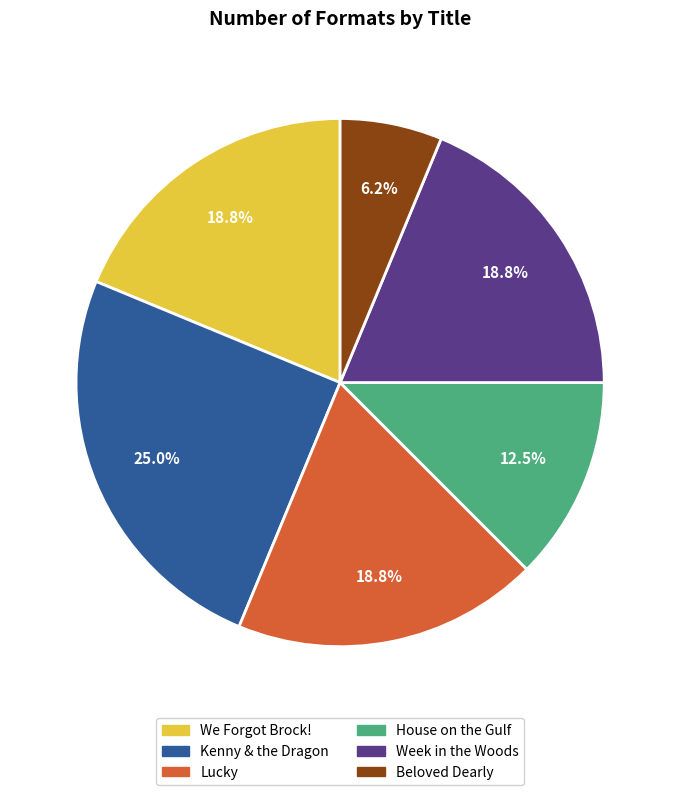

Do Beloved Dearly and Lucky together represent more than half of the pie?

No